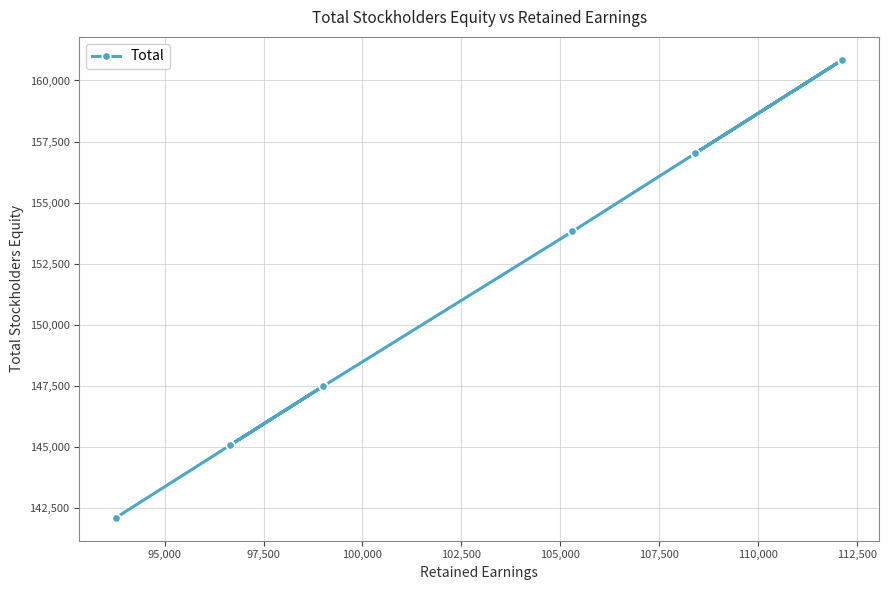

What is the smallest value displayed?

142113